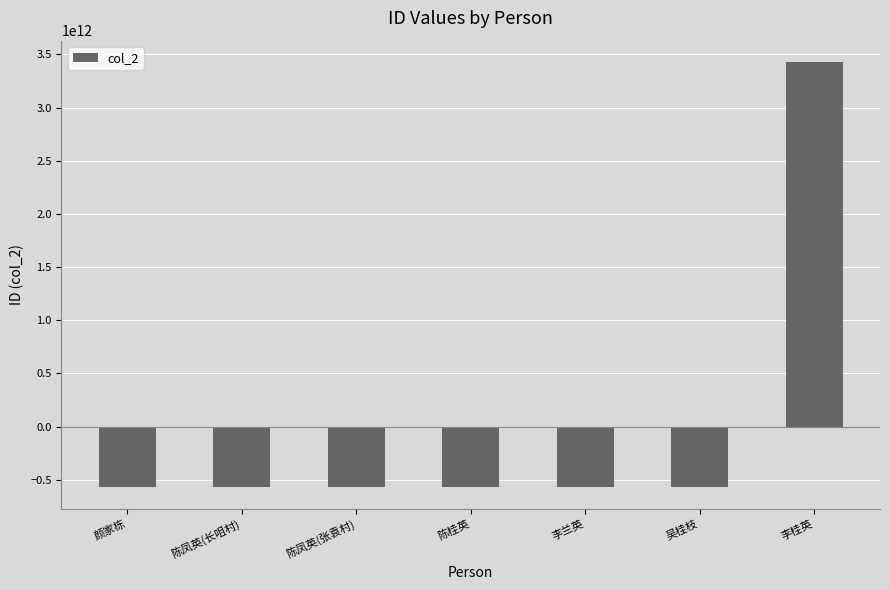

How many values are below -571333022592?

3